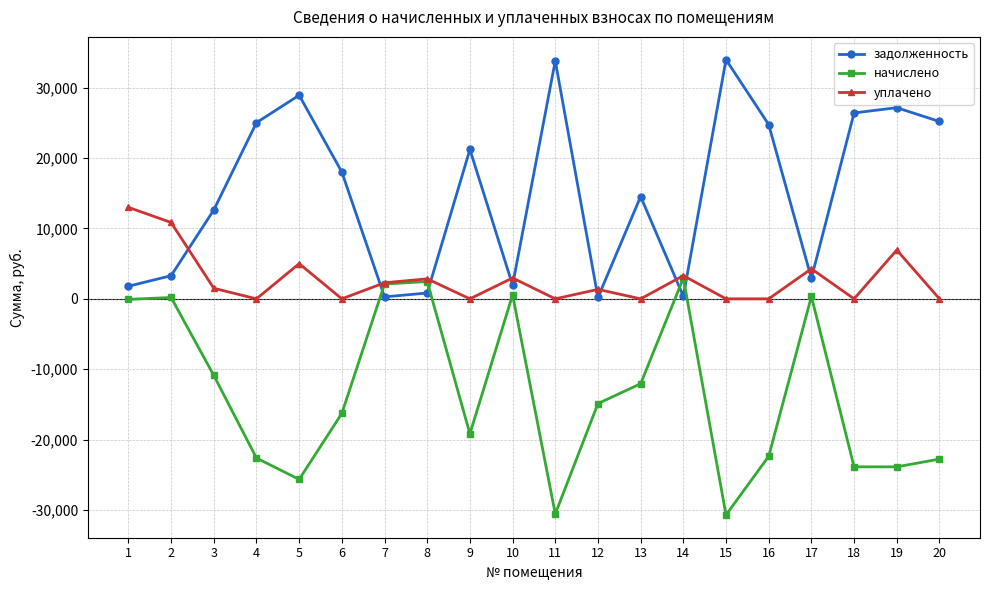

What is the minimum value for начислено?

-30708.2